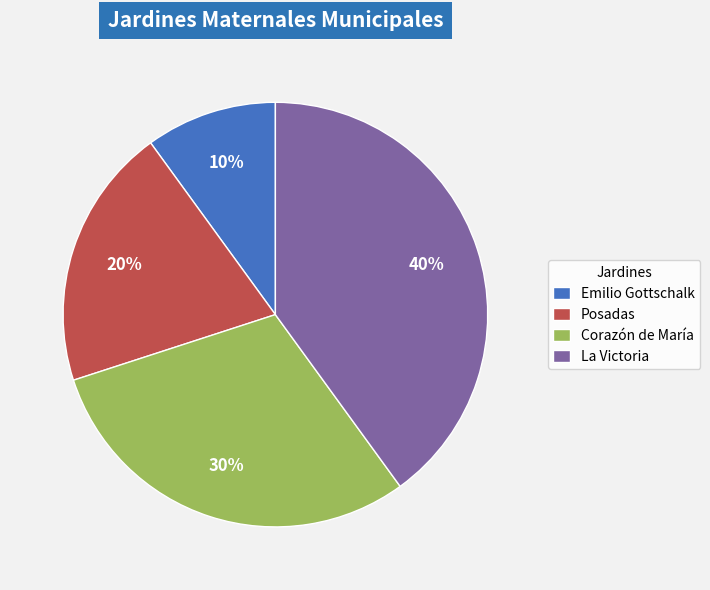

Approximately how many times larger is the value at La Victoria compared to Corazón de María?

1.3